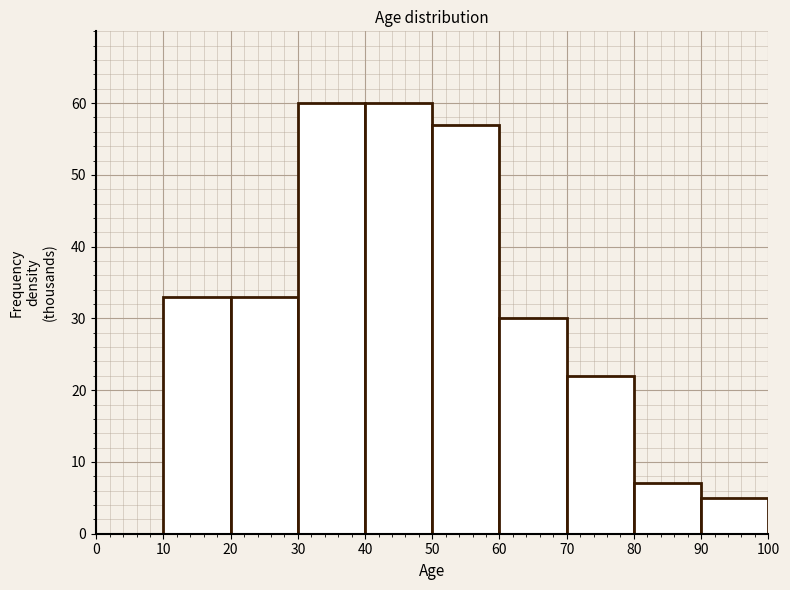

Reading left to right, transcribe this chart: for each bar, give the range it covers on the x-axis and its height. The values are not printed on the chart, so give them approximately, as read against the axis.

0 to 10: 0
10 to 20: 33
20 to 30: 33
30 to 40: 60
40 to 50: 60
50 to 60: 57
60 to 70: 30
70 to 80: 22
80 to 90: 7
90 to 100: 5